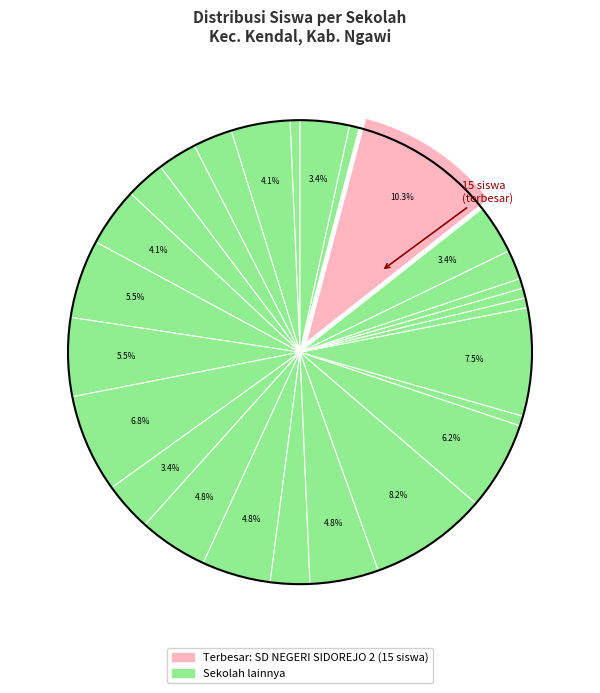

Does any single category account for the majority?

No